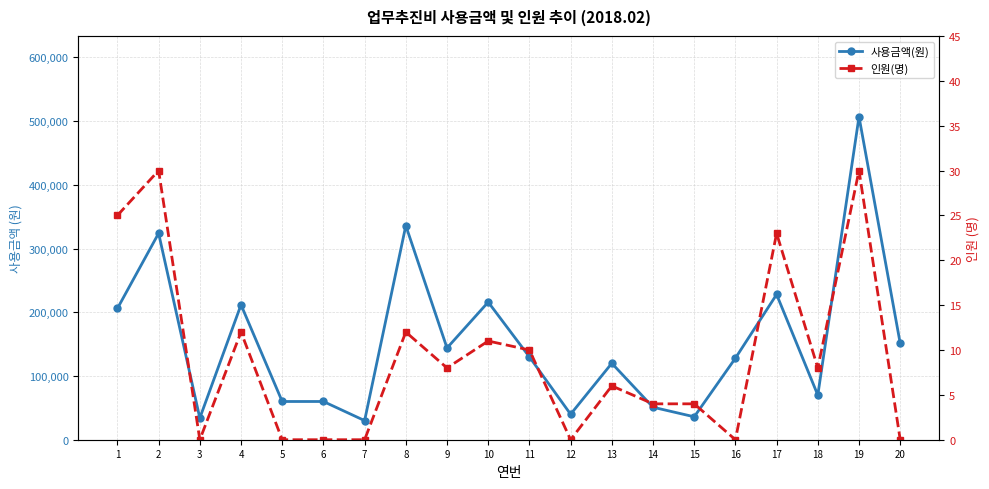

Reading right to left, transcribe all the data shown in this chart.

사용금액(원): 151200	507000	70000	228000	128000	36000	51000	120000	40000	130000	216000	144000	336000	30000	60000	60000	211760	34000	324000	206000
인원(명): 0	30	8	23	0	4	4	6	0	10	11	8	12	0	0	0	12	0	30	25